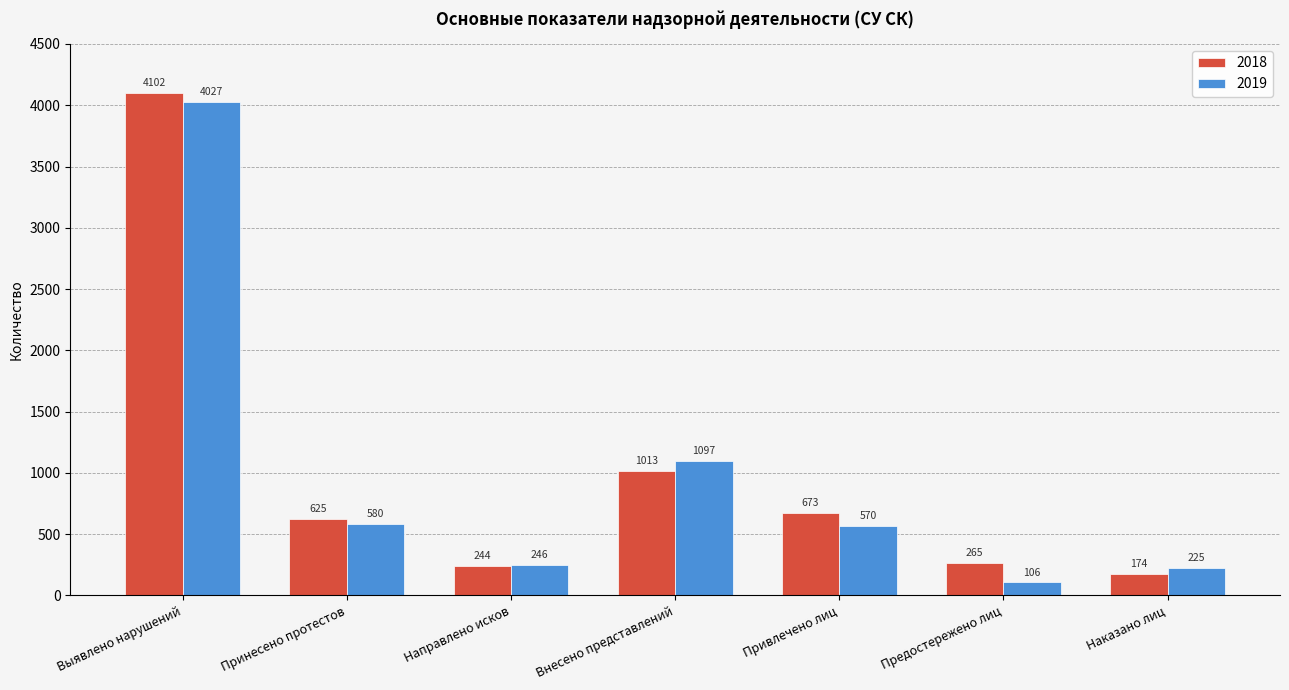

Reading left to right, extract all data points from this chart.

2018: 4102	625	244	1013	673	265	174
2019: 4027	580	246	1097	570	106	225